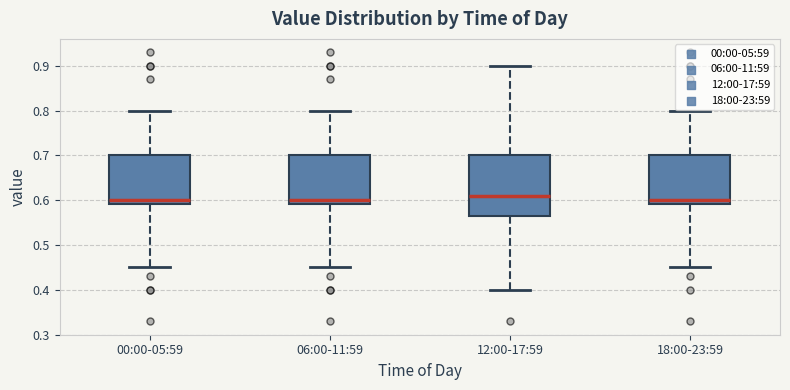

Where is the upper edge of the box for 12:00-17:59 on the y-axis? The values are not printed on the chart, so give them approximately, as read against the axis.

0.70